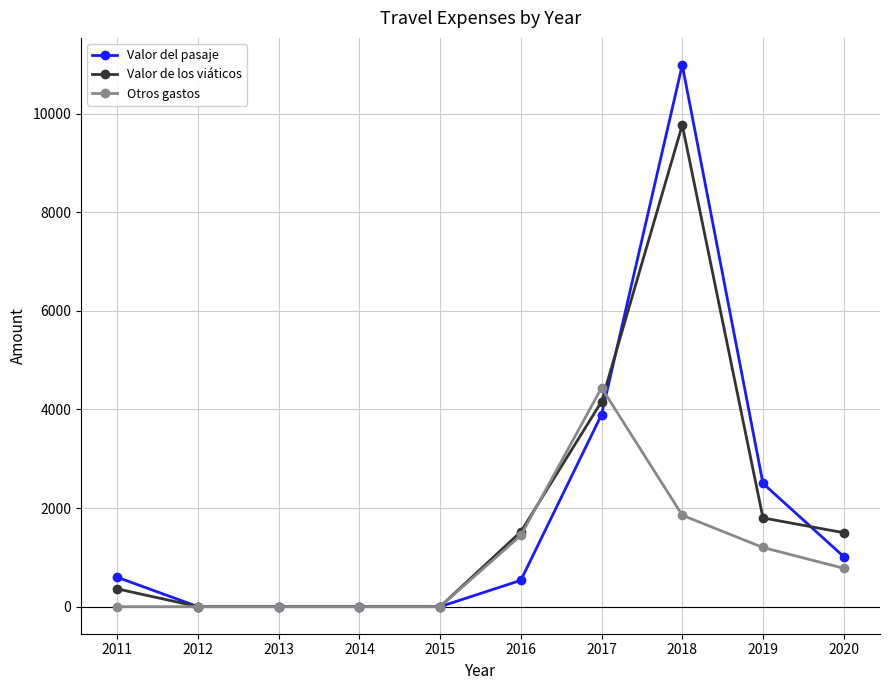

The value of Valor de los viáticos at 2017 is 4160.0. True or false?

True